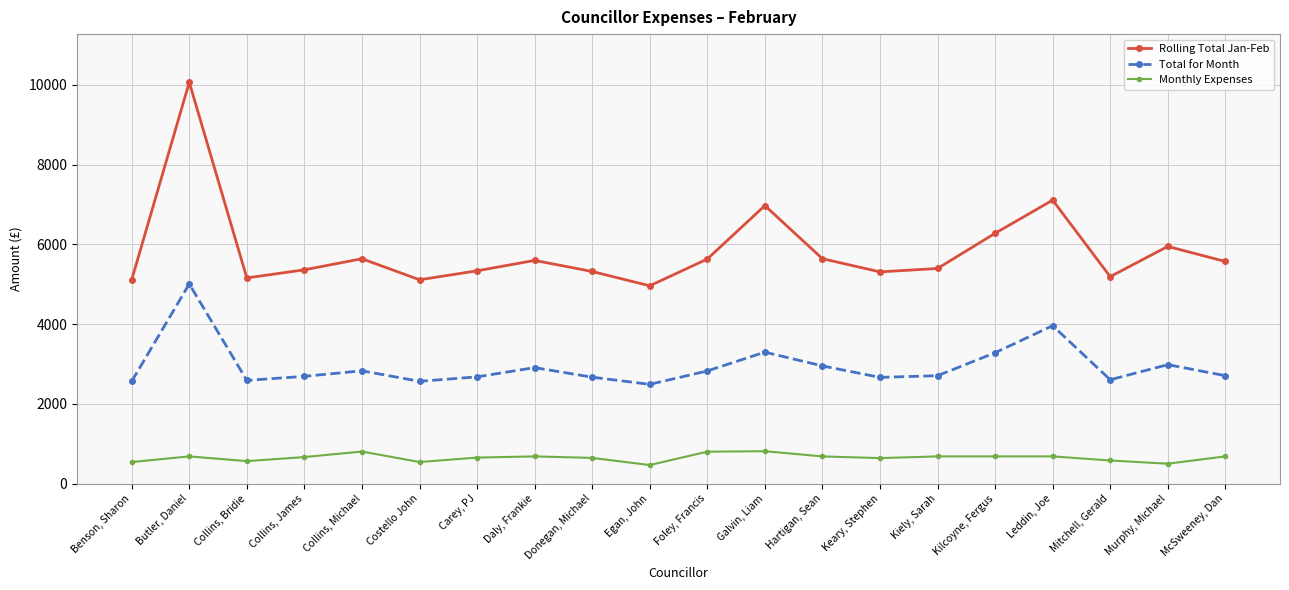

List the series in order of their peak value, lowest first.

Monthly Expenses, Total for Month, Rolling Total Jan-Feb